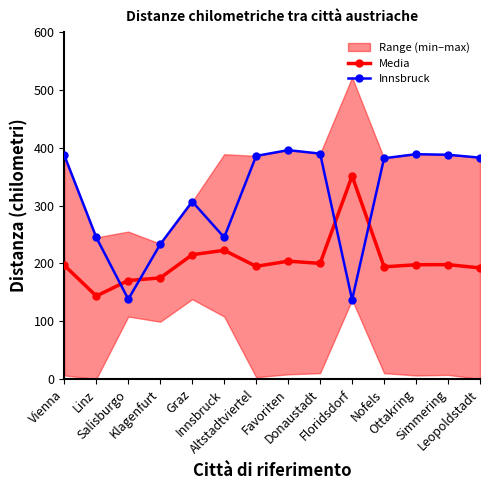

How many data points in Media are above 197?

7